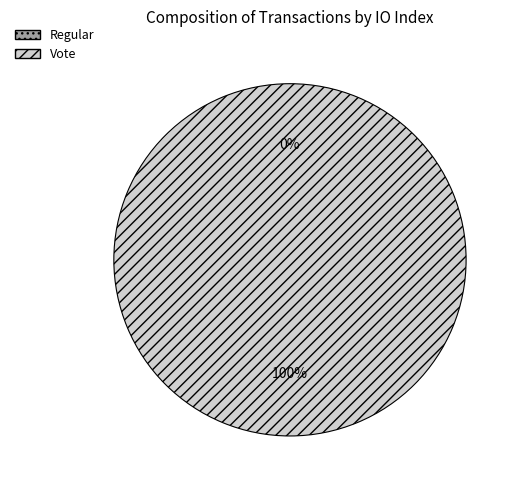

How many slices are in this pie chart?

2